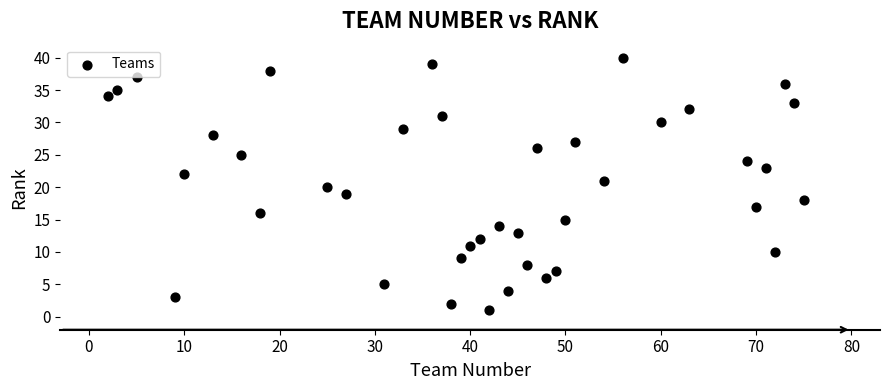

What is the range of Y values (max minus min)?

39